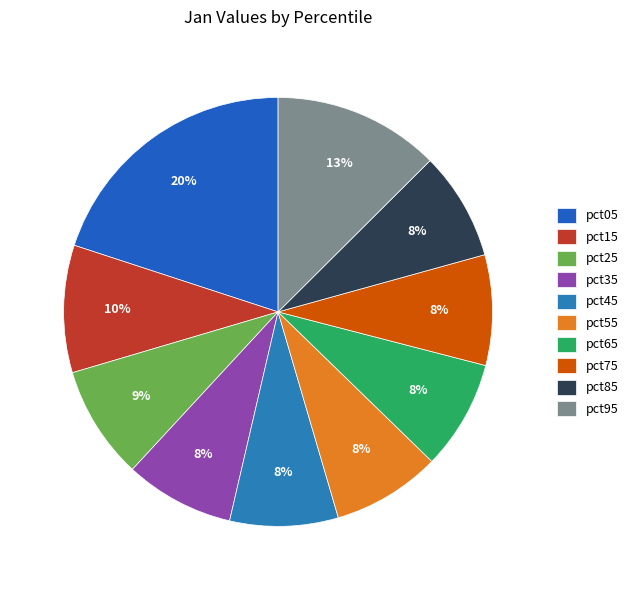

Which slice is the largest?

pct05